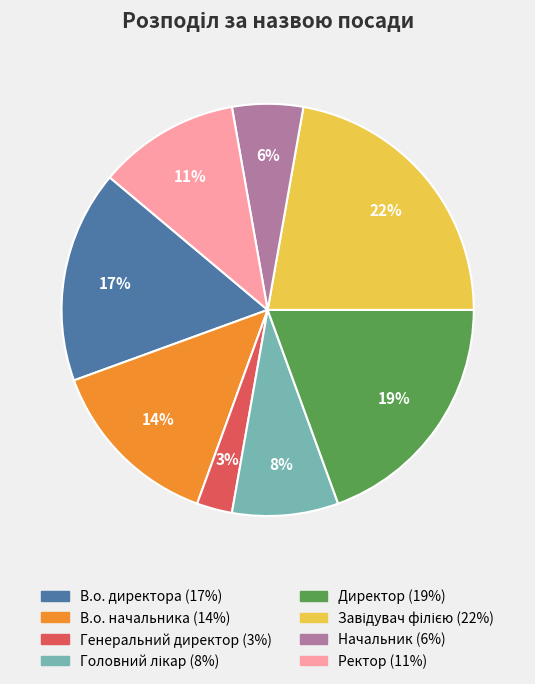

The Генеральний директор slice represents 3% of the pie. True or false?

True